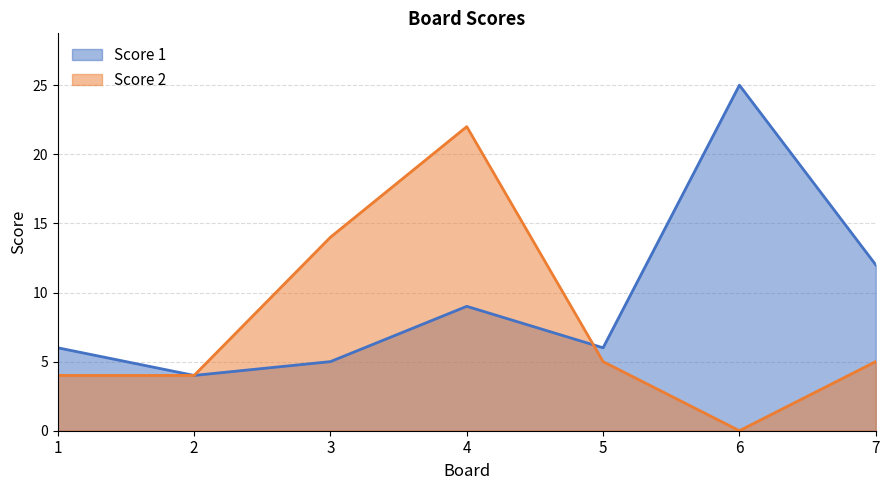

What is the total value across all series at 2?

8